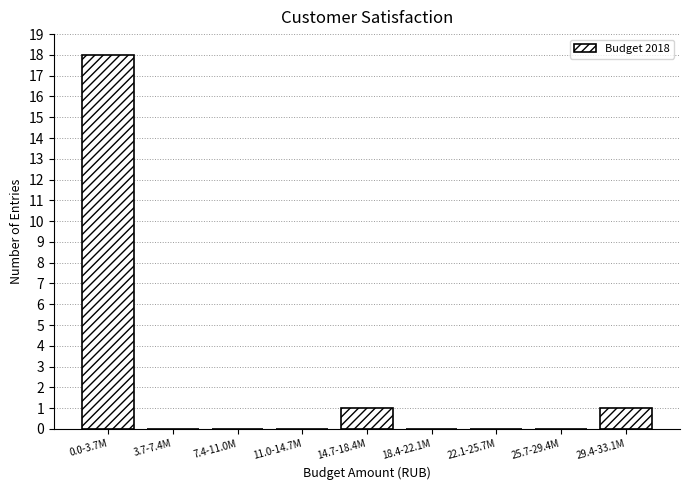

Reading left to right, what are all the values shown in this chart?

0.0-3.7M=18	3.7-7.4M=0	7.4-11.0M=0	11.0-14.7M=0	14.7-18.4M=1	18.4-22.1M=0	22.1-25.7M=0	25.7-29.4M=0	29.4-33.1M=1